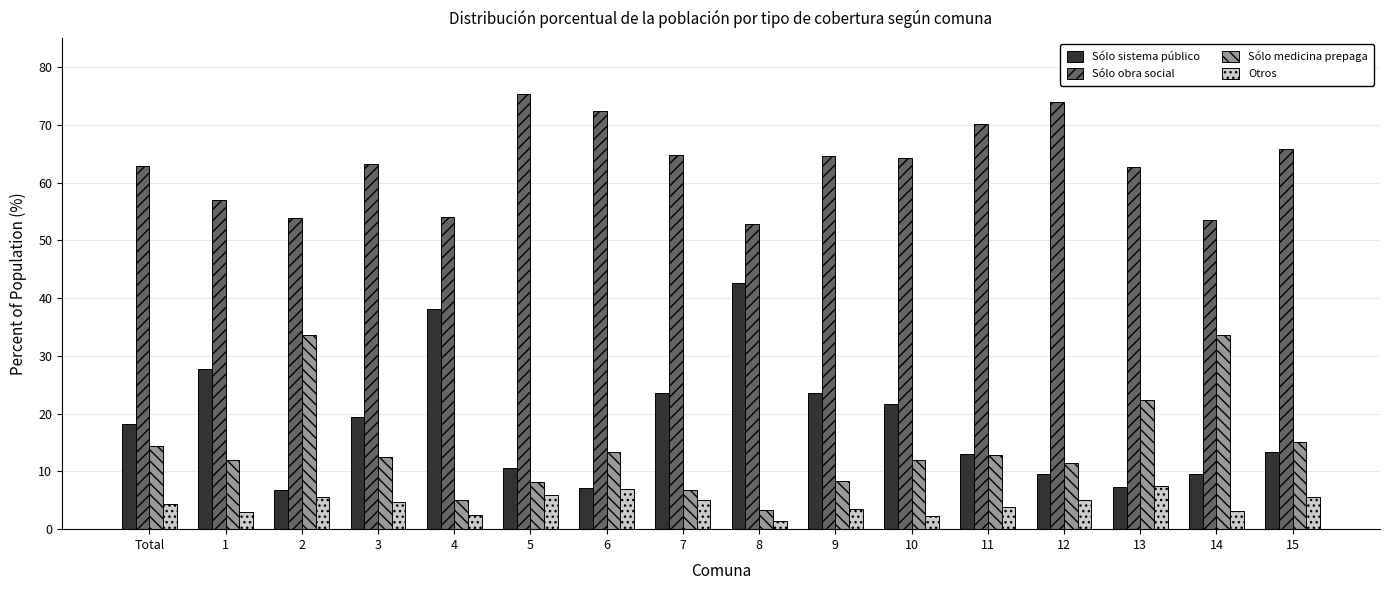

What is the difference between the Sólo medicina prepaga values at 1 and 9?

3.6